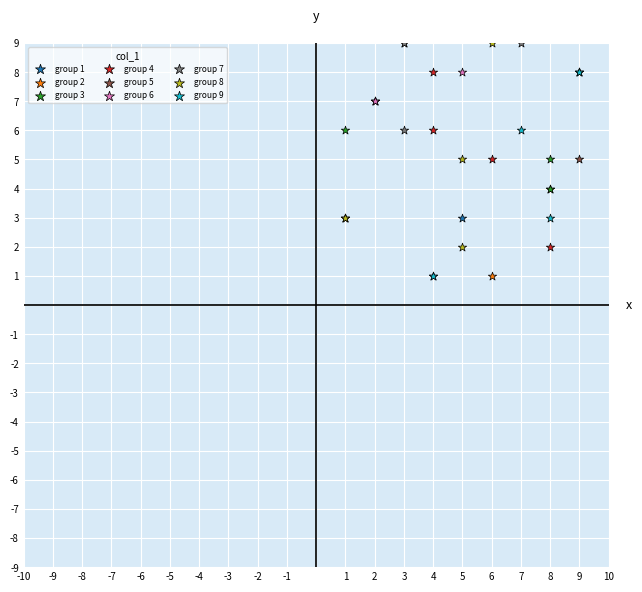

What are all the series names shown in the legend?

group 1, group 2, group 3, group 4, group 5, group 6, group 7, group 8, group 9